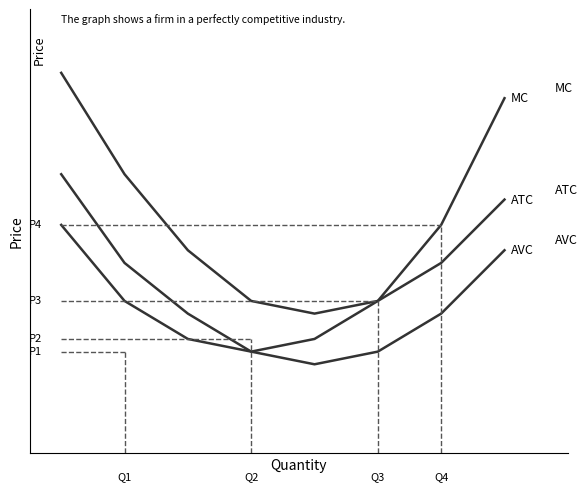

At how many categories does at least one series exceed 28?

1